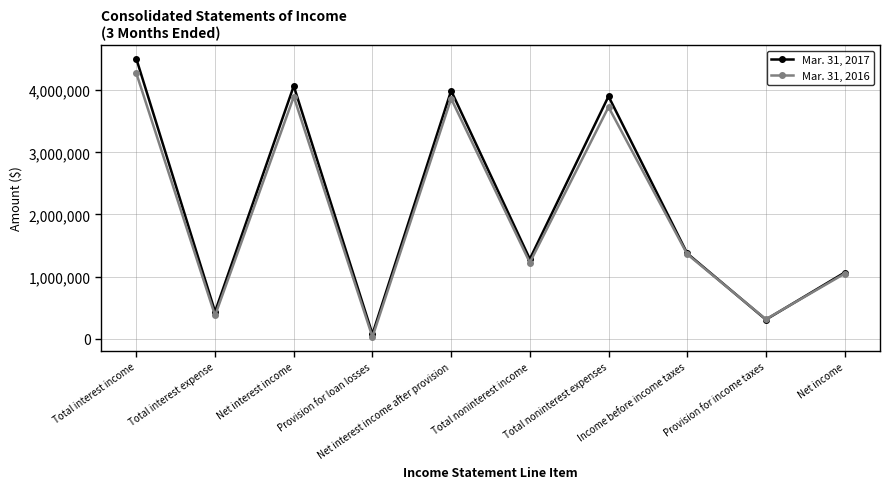

Read the Mar. 31, 2016 value at Provision for income taxes.

314342